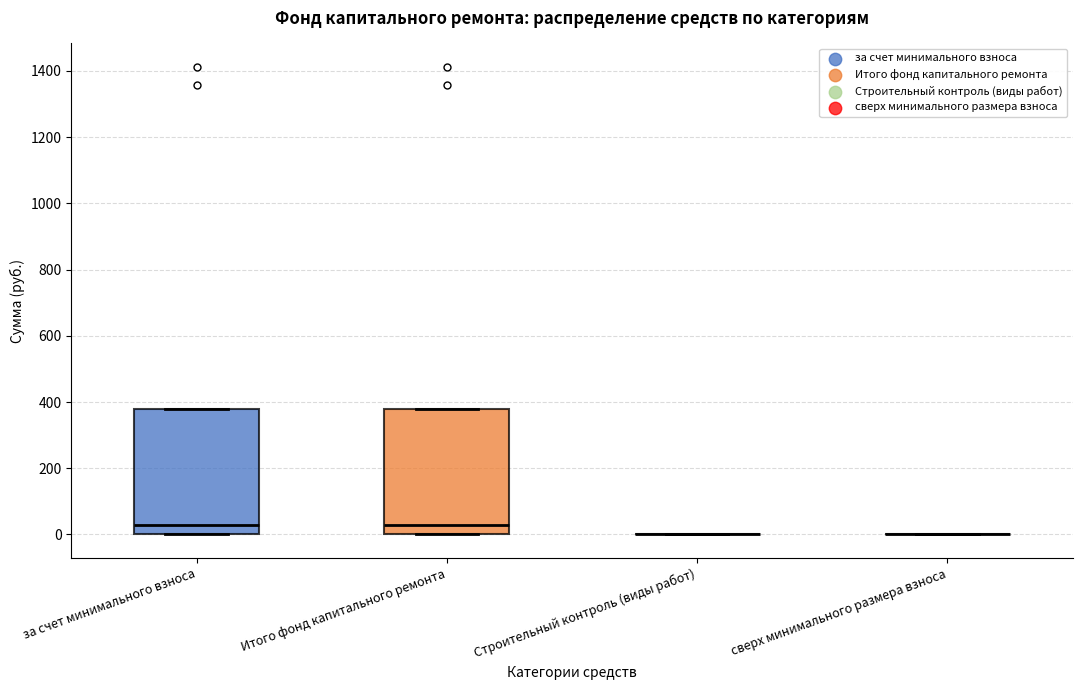

Where is the lower edge of the box for Итого фонд капитального ремонта on the y-axis? The values are not printed on the chart, so give them approximately, as read against the axis.

0